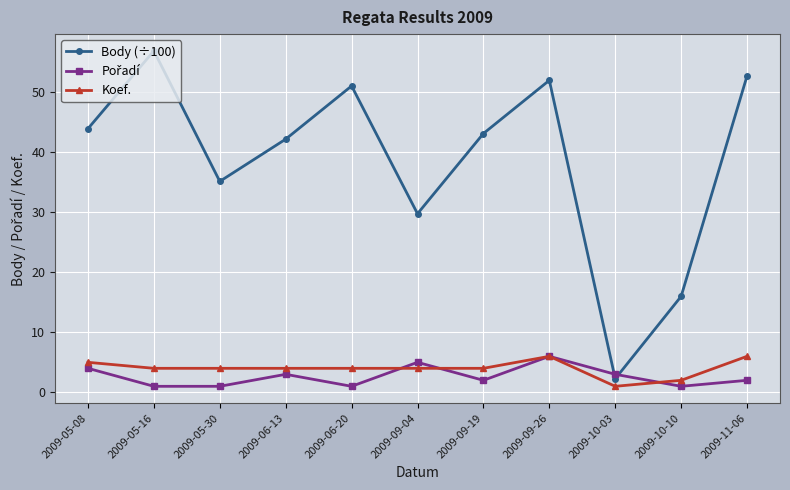

How many interior local valleys does the Body (÷100) series have?

3